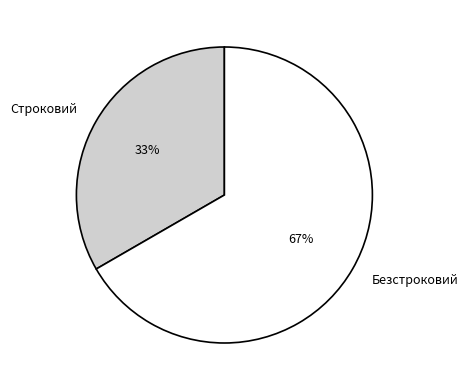

Is it true that Строковий is 33% of the pie?

True